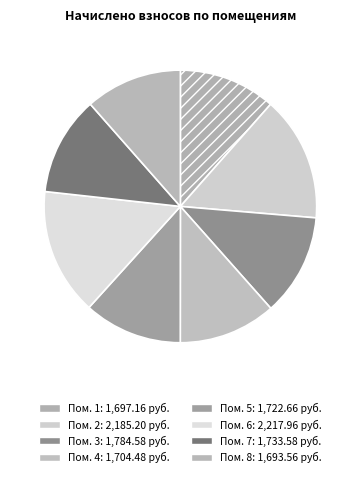

To the nearest percent, what is the average slice percentage?

12%